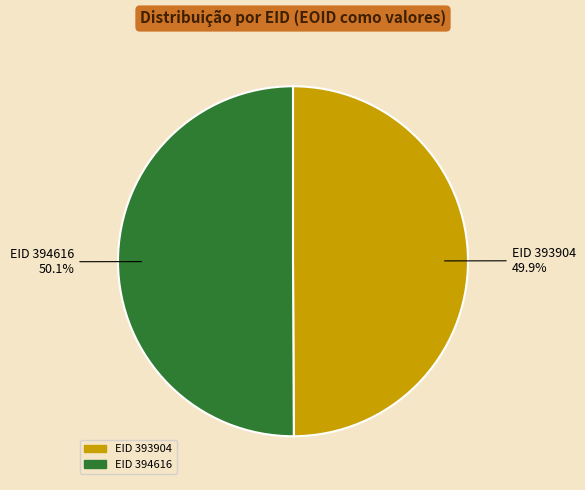

Is there any slice that represents more than half of the pie?

Yes